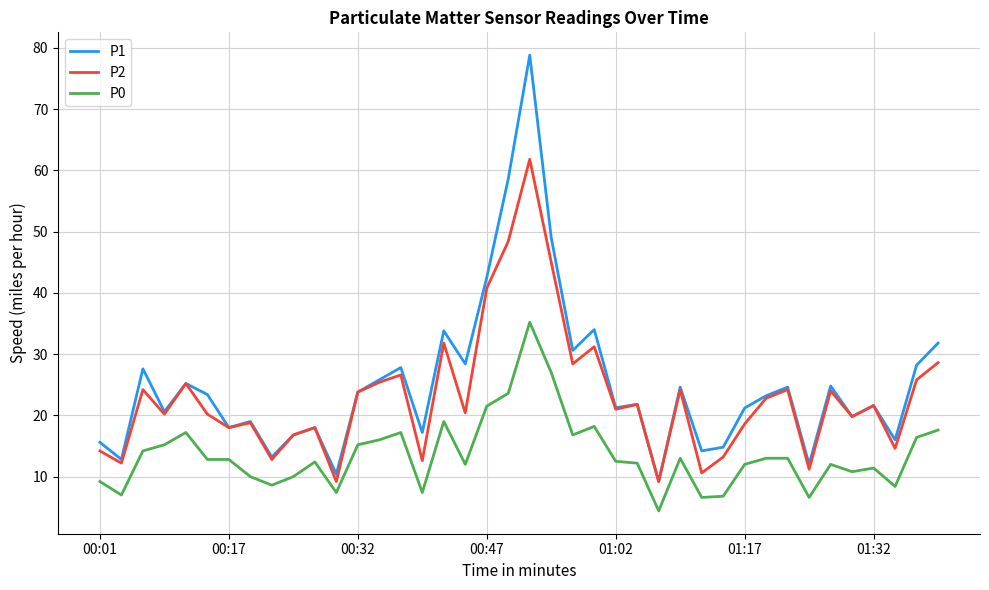

Rank the series by their average value, from lowest to highest.

P0, P2, P1